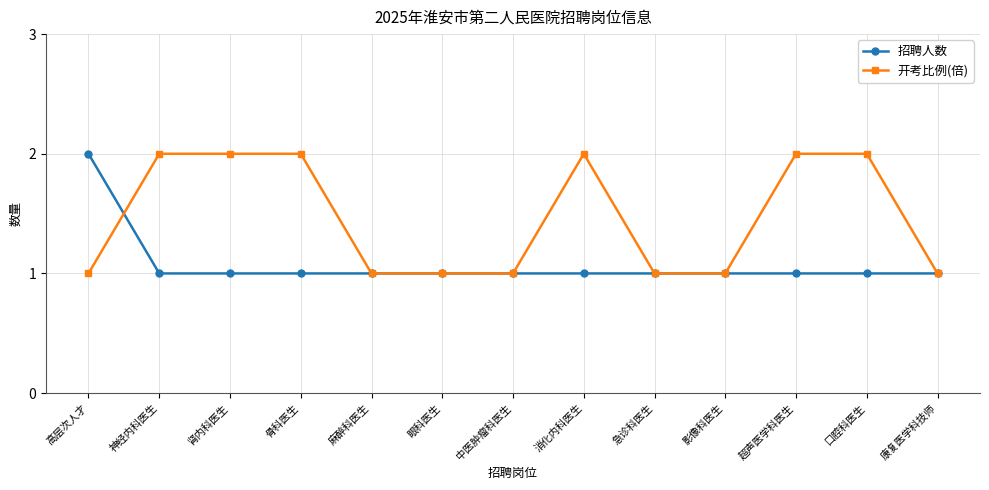

What is the smallest value displayed?

1